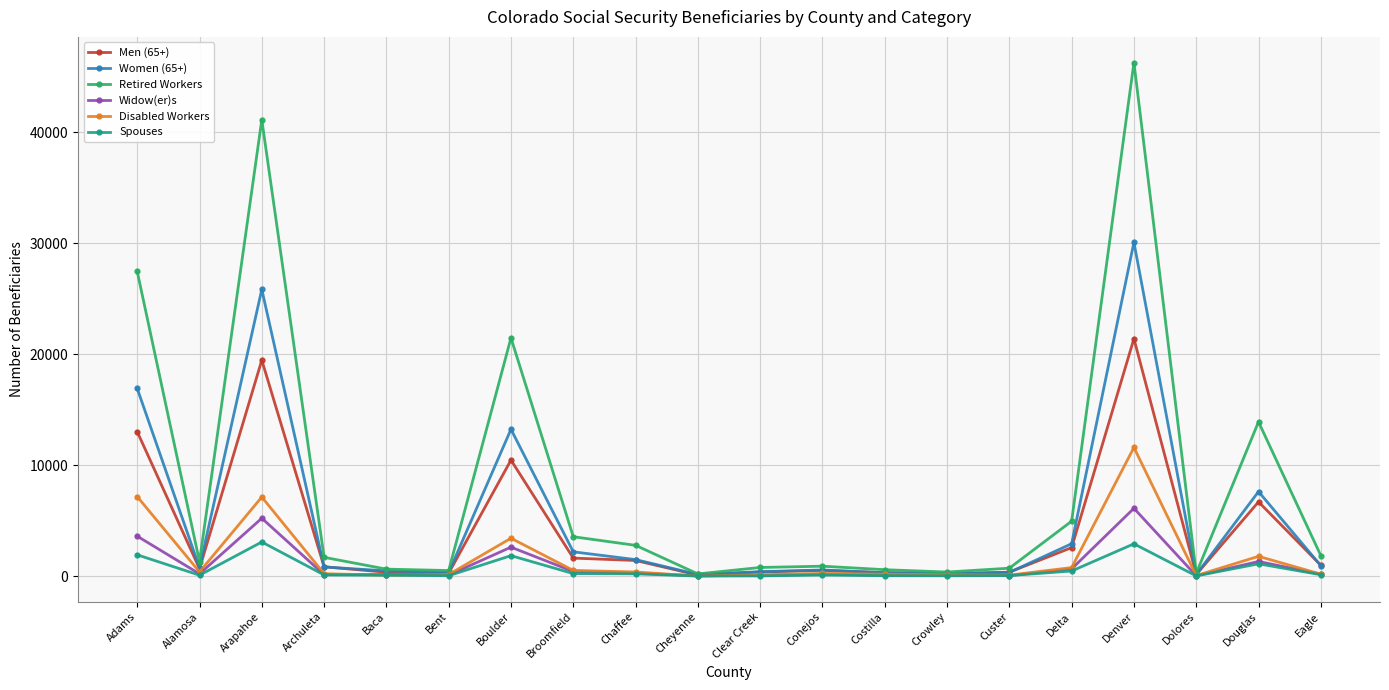

What is the total value across all series at Boulder?

53135